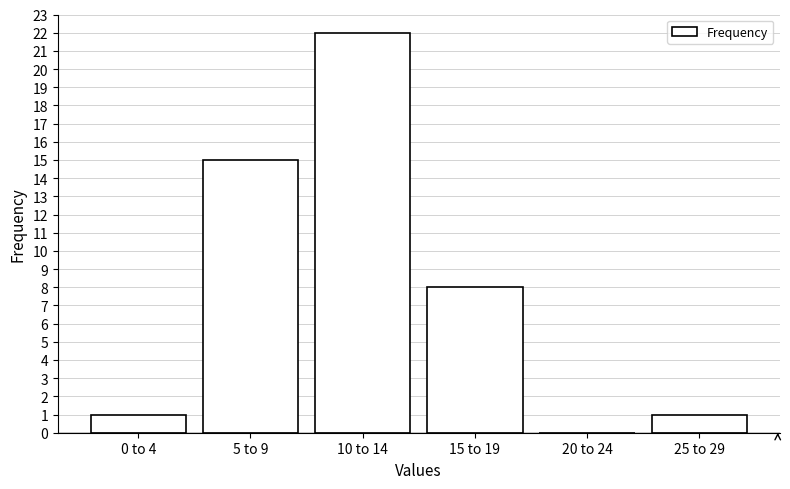

Reading left to right, list all the values displayed in this chart.

0 to 4=1	5 to 9=15	10 to 14=22	15 to 19=8	20 to 24=0	25 to 29=1